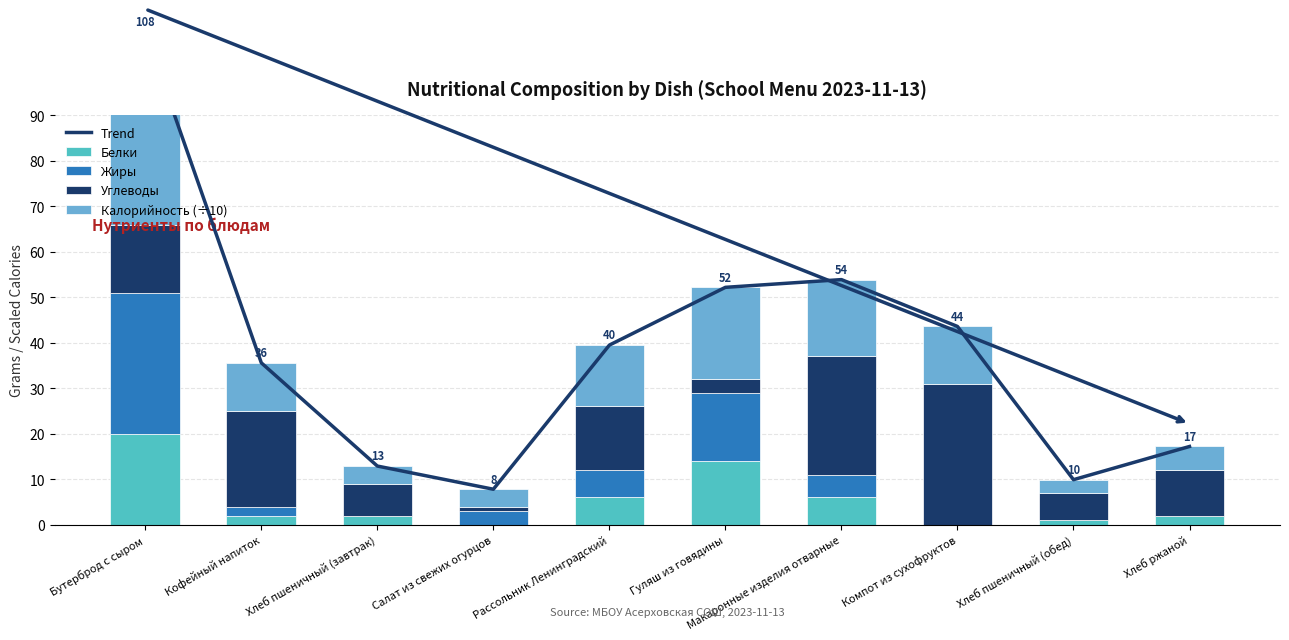

The value of Калорийность (÷10) at Хлеб пшеничный (завтрак) is 3.9. True or false?

True